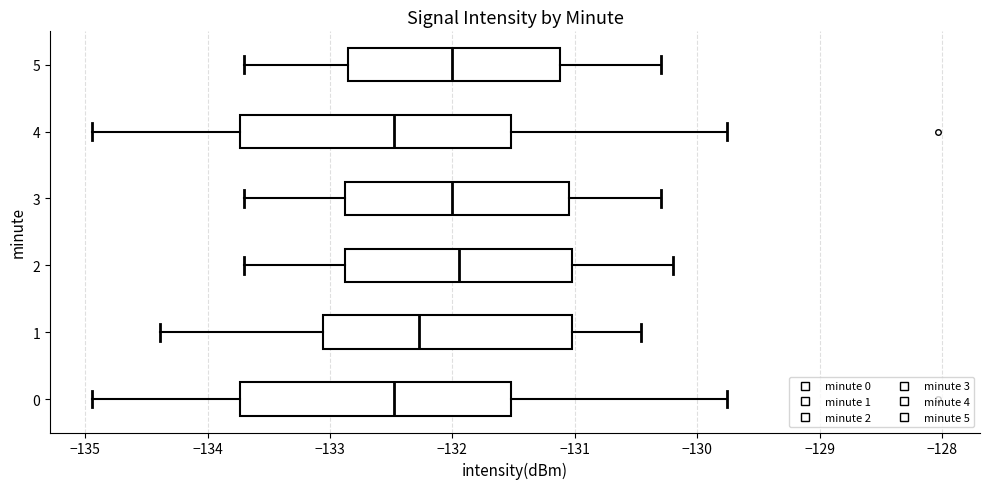

Where is the left edge of the box at y = 4 on the x-axis? The values are not printed on the chart, so give them approximately, as read against the axis.

-133.7